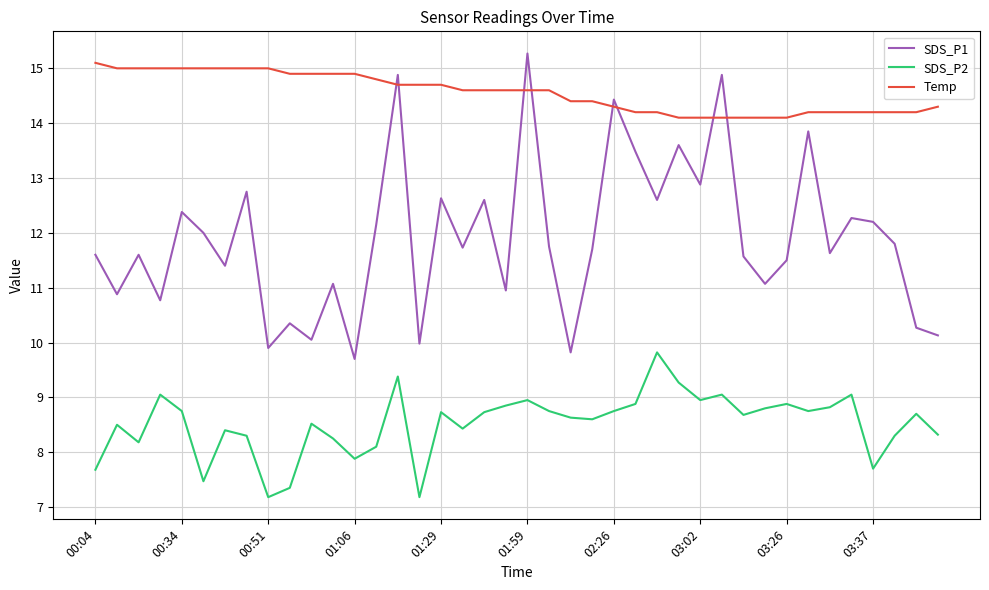

True or false: SDS_P1 has more than 0 points higher than both neighbors.

True